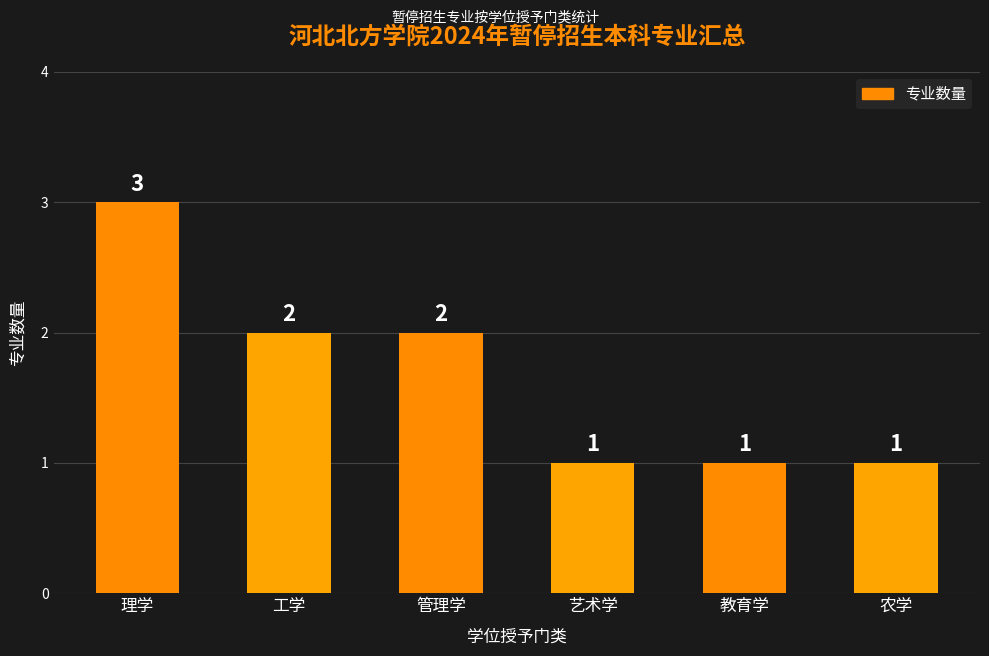

What is the change in value from 工学 to 农学?

-1